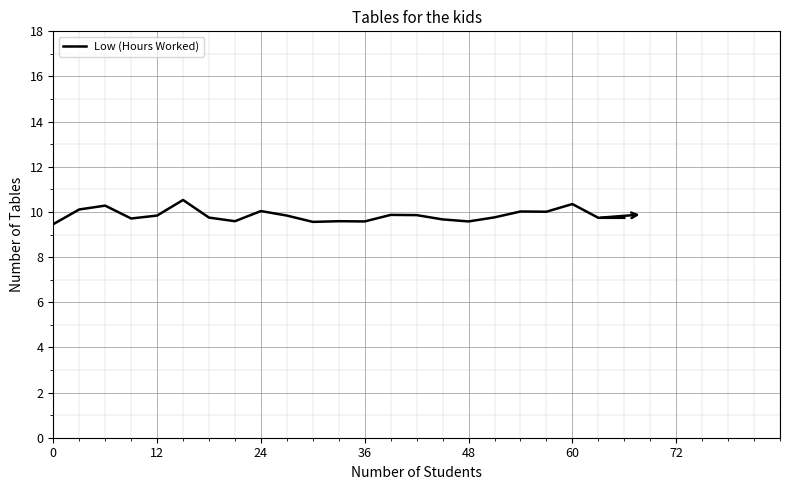

What is the difference between the maximum and minimum values?

1.1